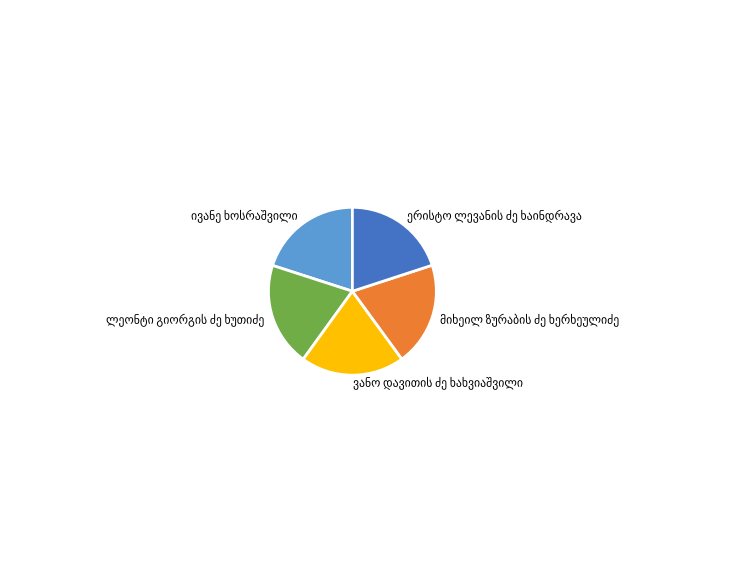

Does any single category account for the majority?

No